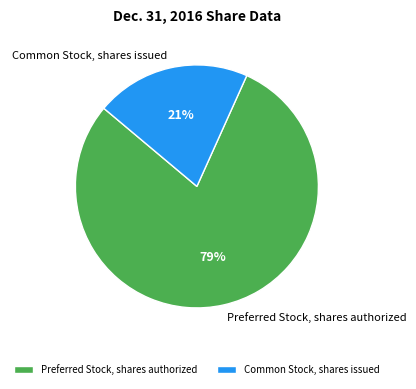

To the nearest percent, what percentage of the pie is Common Stock, shares issued?

21%